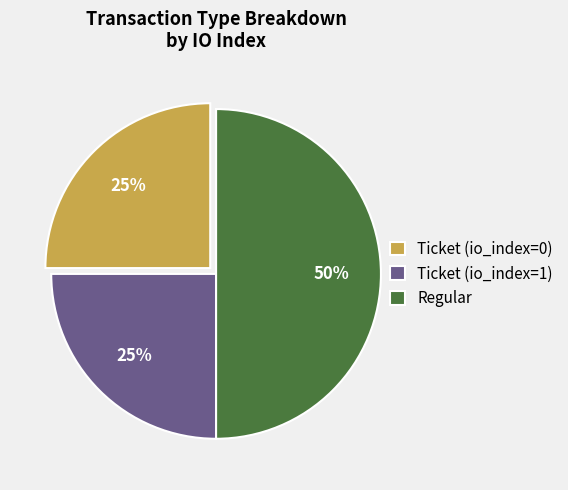

To the nearest percent, what portion does Regular represent?

50%